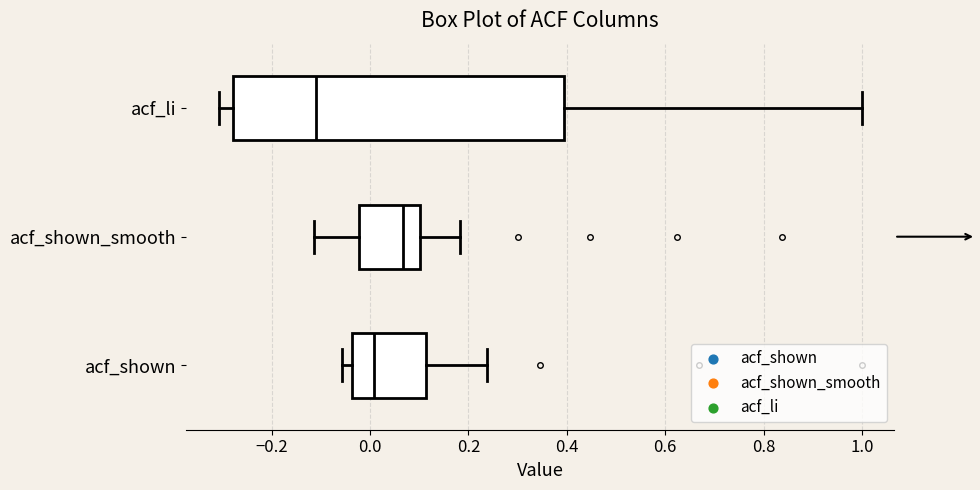

Comparing the boxes themselves (not the whiskers), which one is the widest?

acf_li